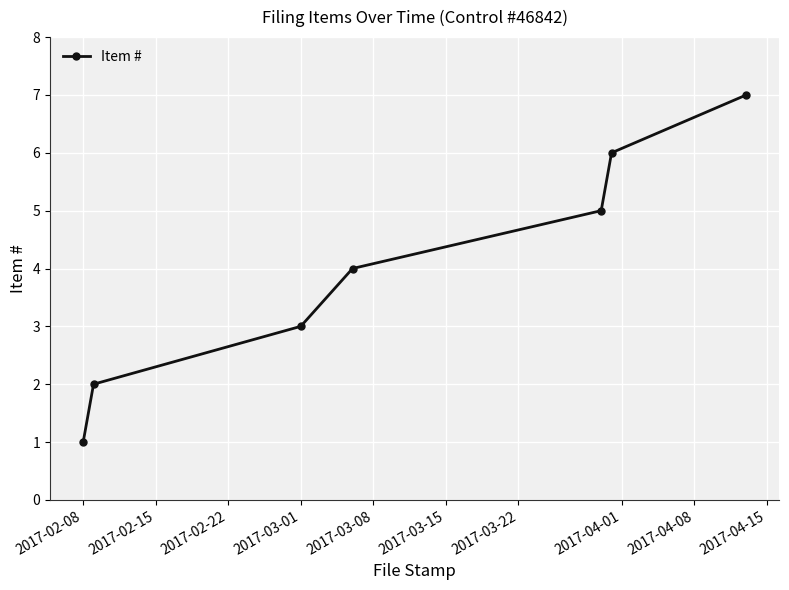

How many data points are less than 4?

3